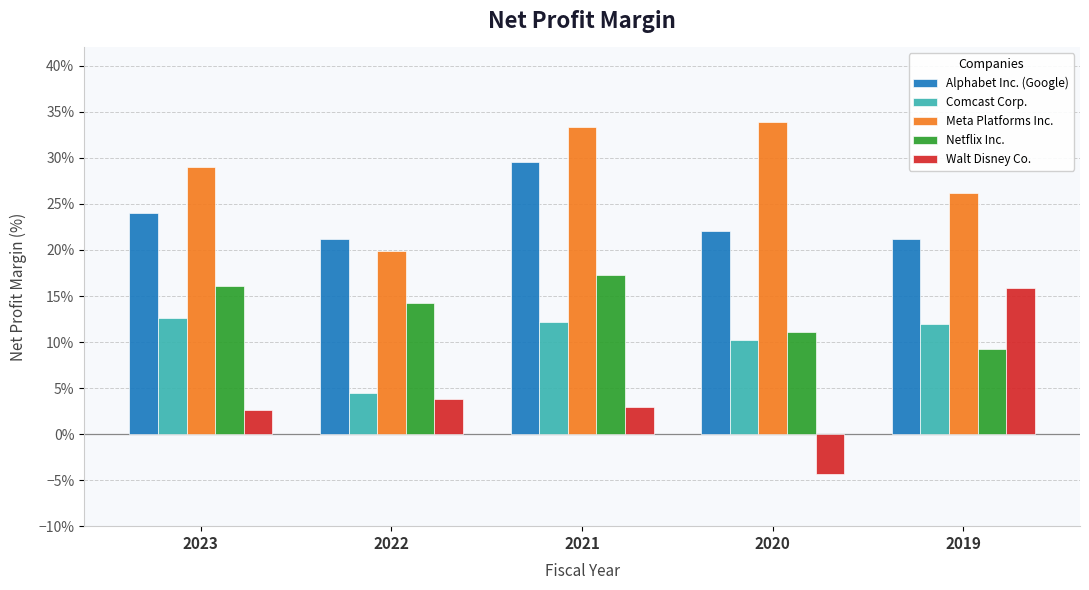

What value does the Alphabet Inc. (Google) series have at 2021?

0.3